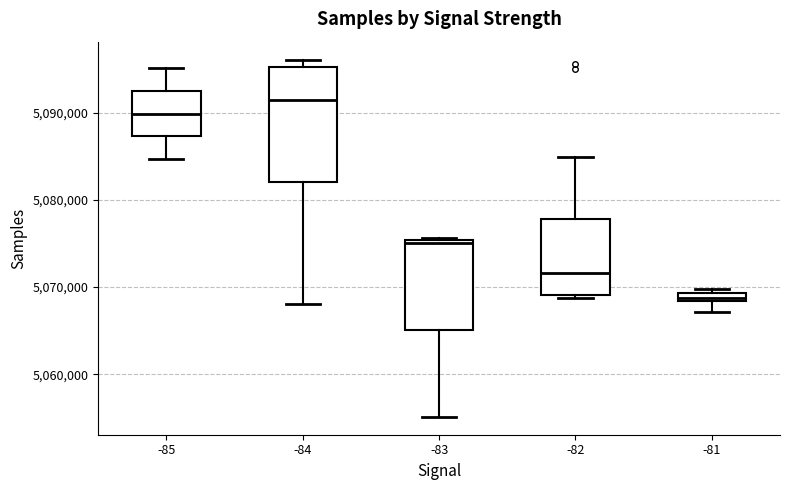

Which box has the lowest median line?

-81